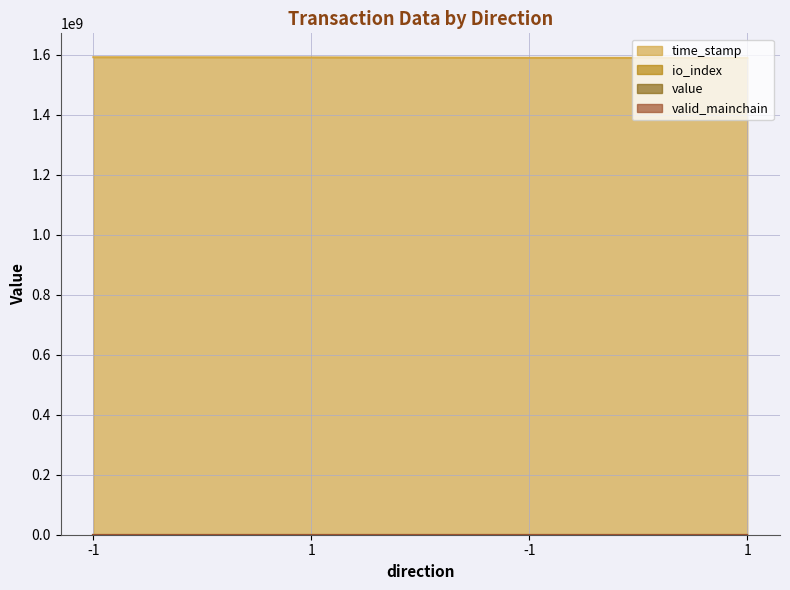

Is it true that time_stamp equals 1591824204.0 at -1?

True